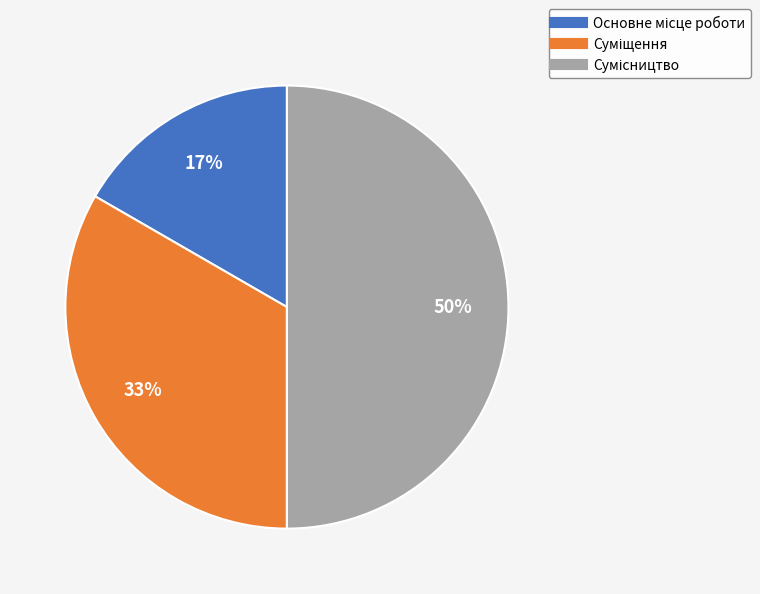

To the nearest percent, what is the difference between the largest and smallest slice percentages?

33%